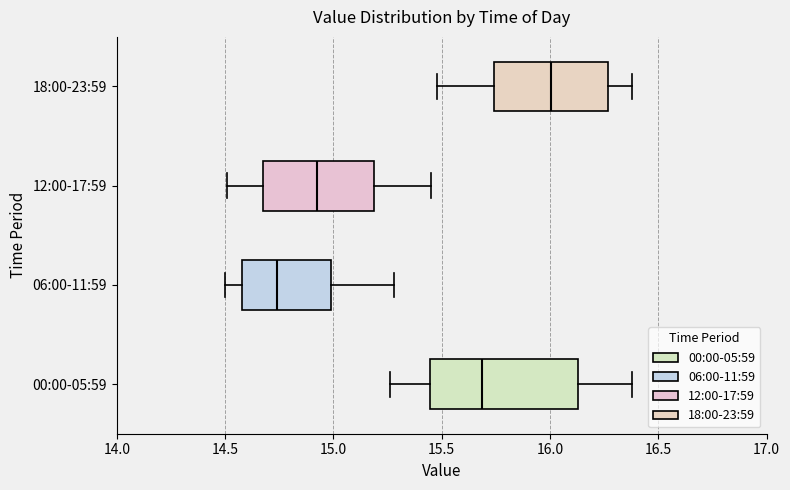

Which box has the furthest to the left median line?

06:00-11:59